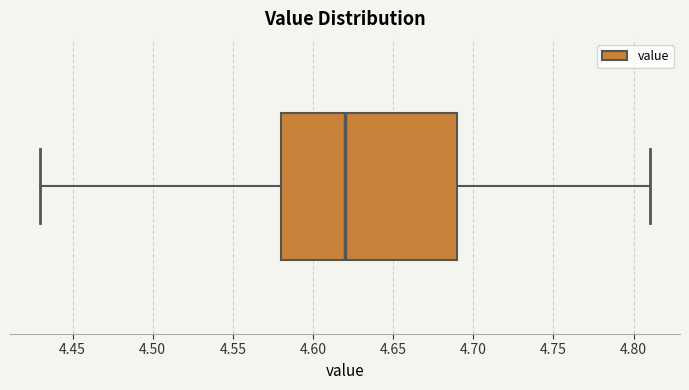

Transcribe this box plot: give where the median line is, the range the box spans, and where the two whiskers end, as read against the x-axis. The values are not printed on the chart, so give them approximately, as read against the axis.

median 4.62, box 4.58 to 4.69, whiskers 4.43 to 4.81